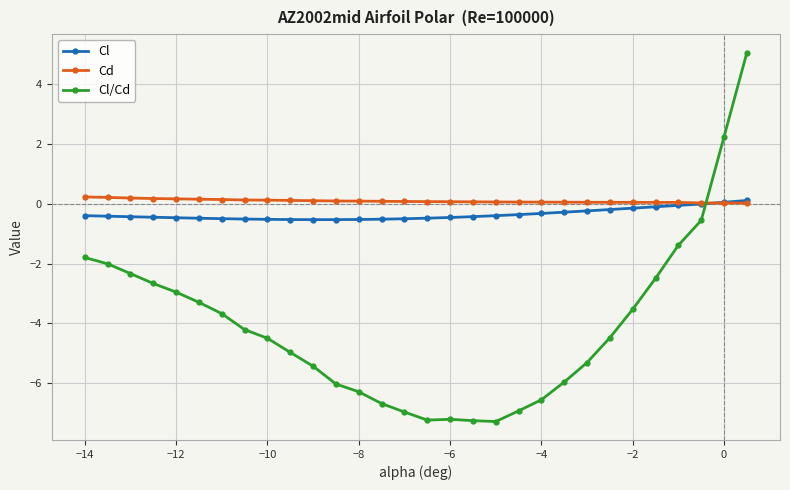

What is the maximum value for Cl/Cd?

5.0